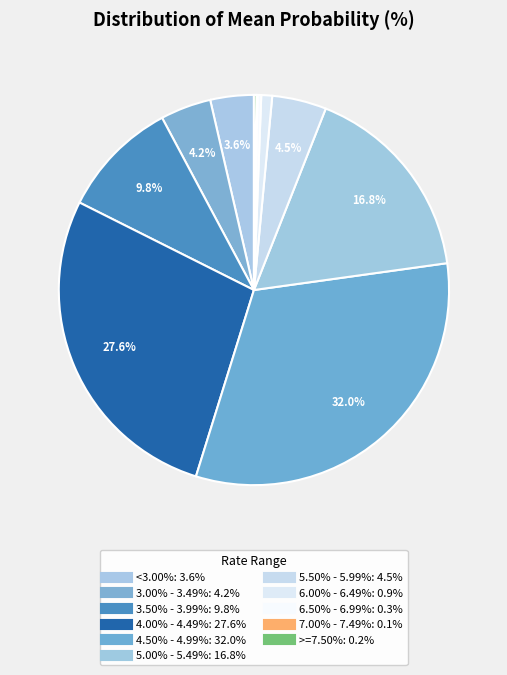

Which slice is the largest?

4.50% - 4.99%